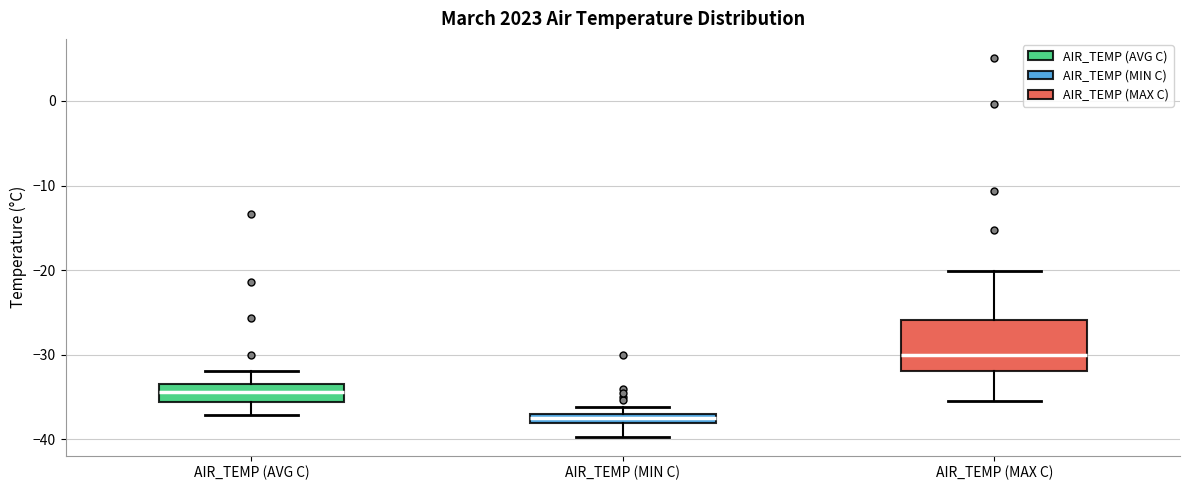

Which box is the tallest, from its lower edge to its upper edge?

AIR_TEMP (MAX C)